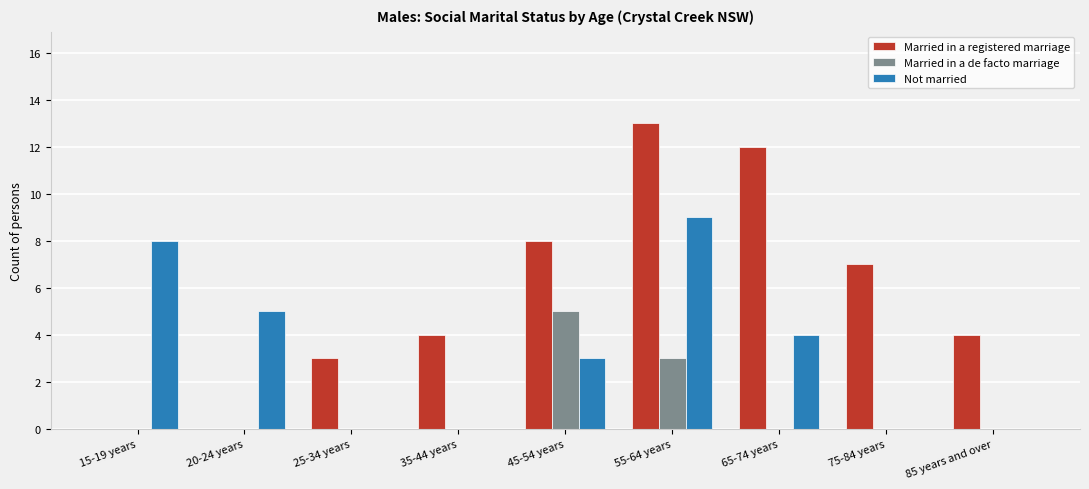

What is the total value across all series at 85 years and over?

4